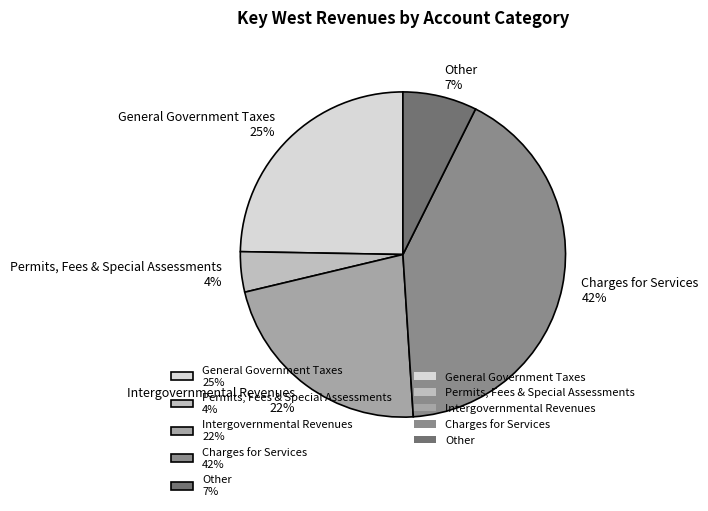

True or false: Permits, Fees & Special Assessments 4% accounts for 4% of the total.

True